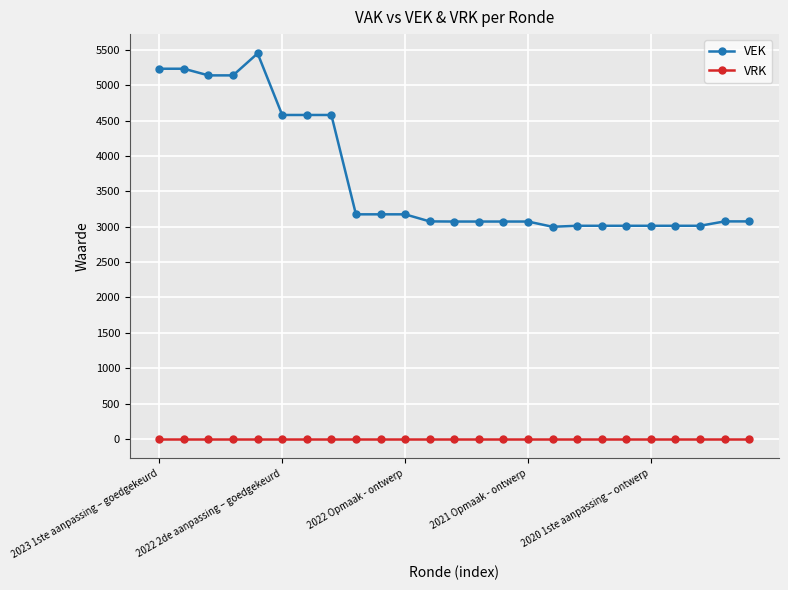

Which series has the widest spread of values?

VEK